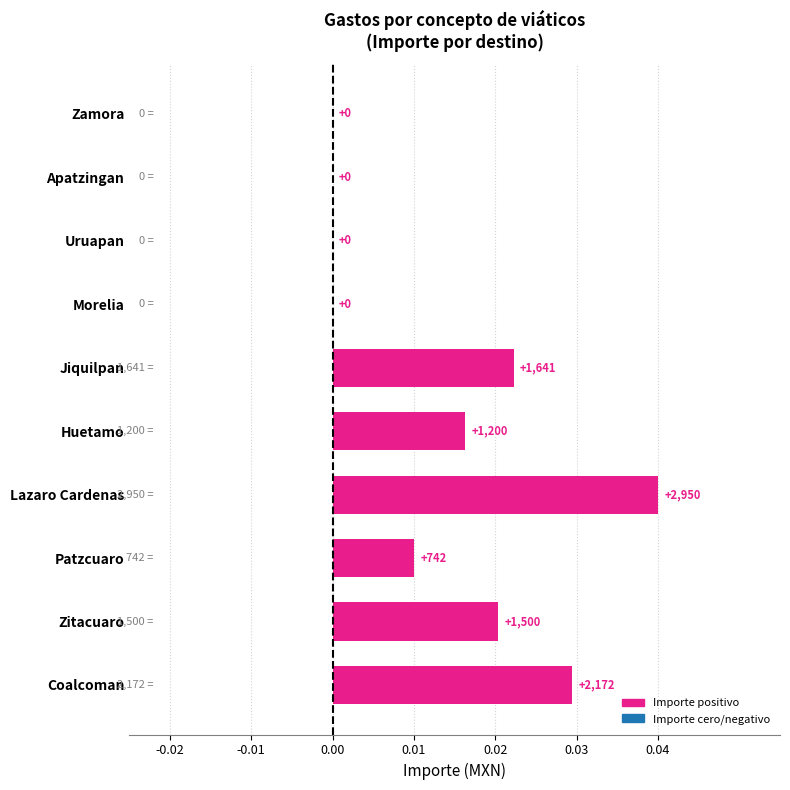

How many distinct data groups are displayed?

1